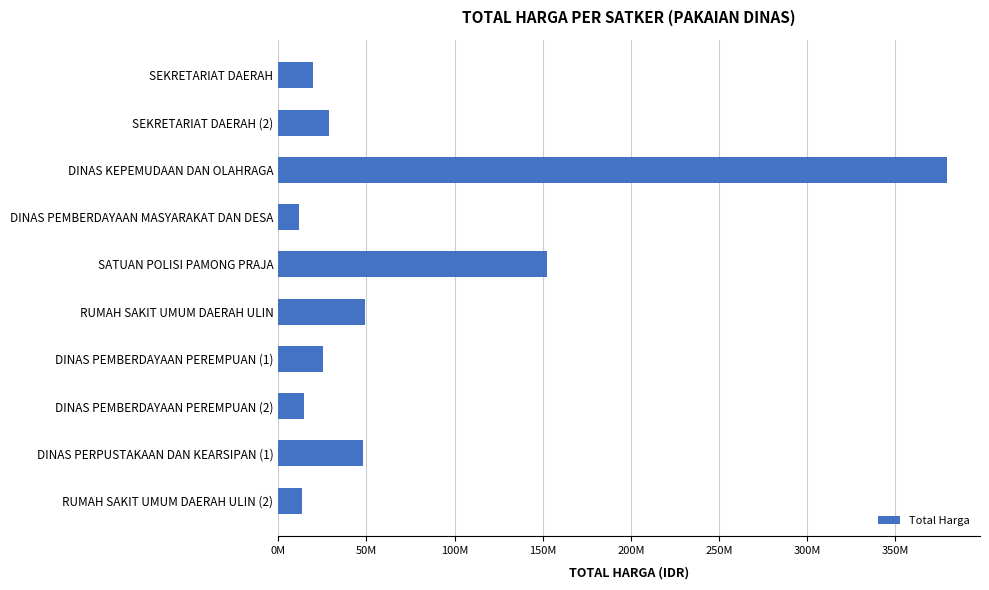

How many bars are there in total?

10